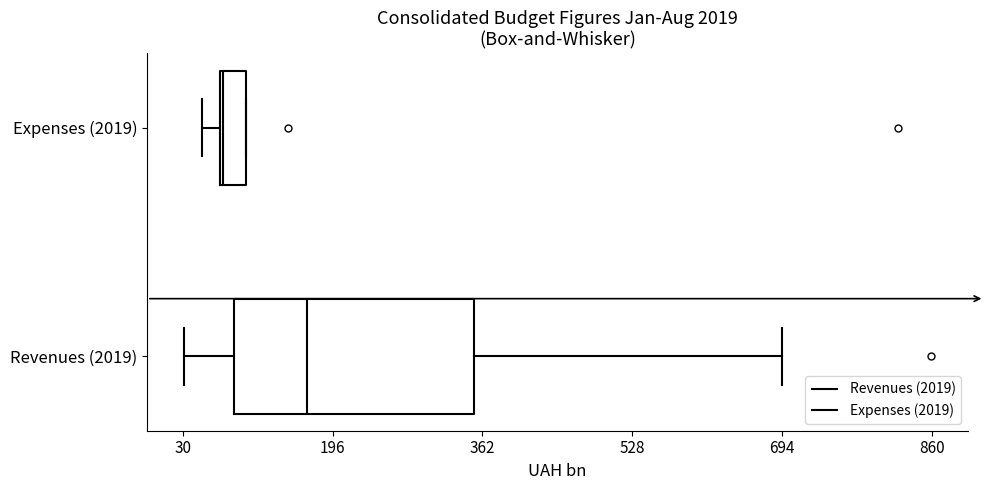

Comparing the boxes themselves (not the whiskers), which one is the widest?

Revenues (2019)